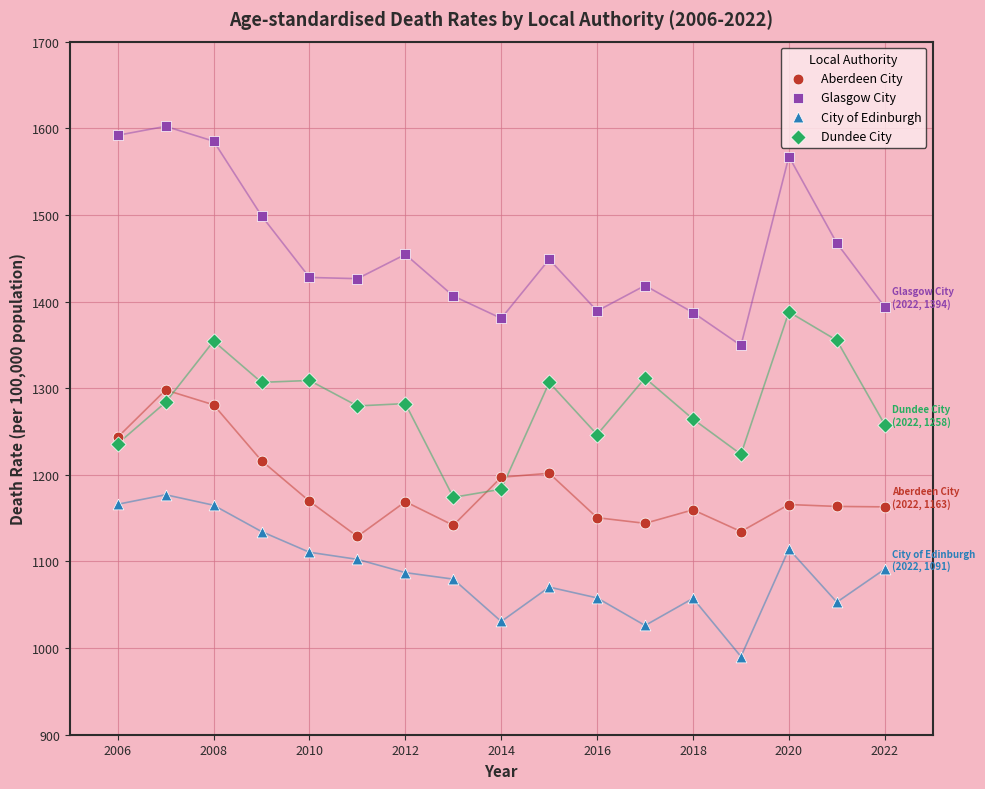

What are all the series names shown in the legend?

Aberdeen City, Glasgow City, City of Edinburgh, Dundee City